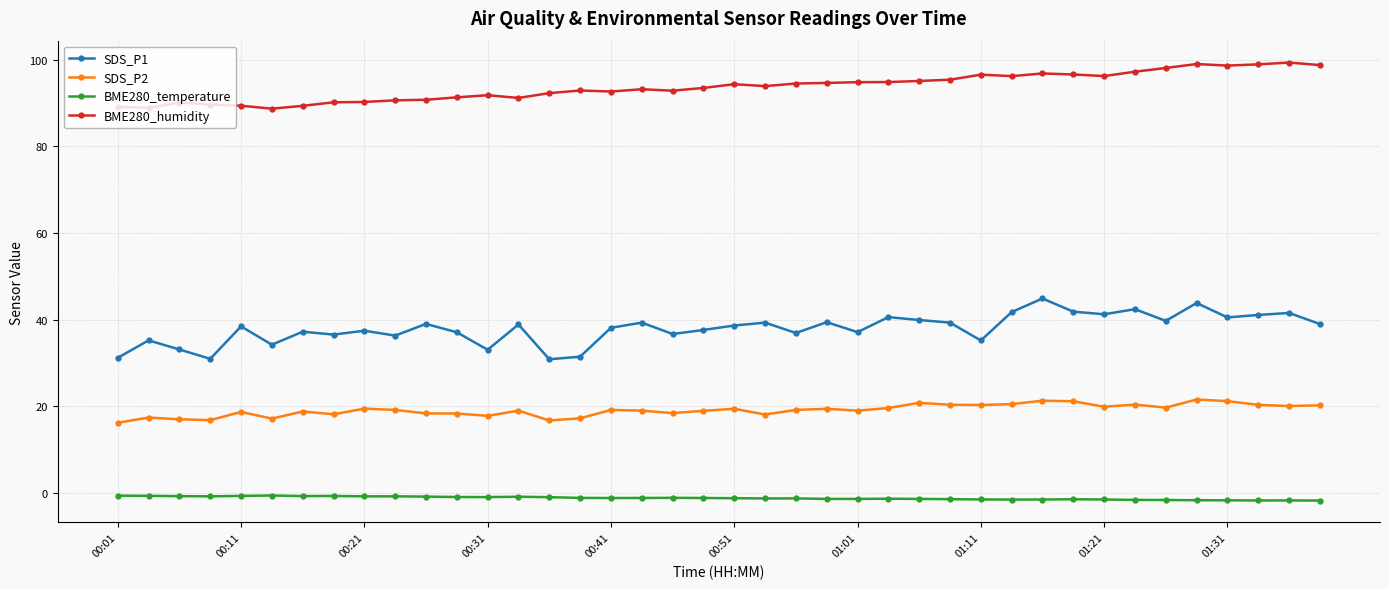

Which series has the widest spread of values?

SDS_P1